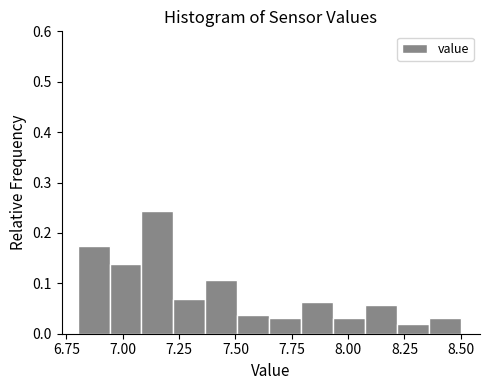

Around what value on the x-axis is the tallest bar? Give the approximate position of its centre, as read against the axis.

7.15